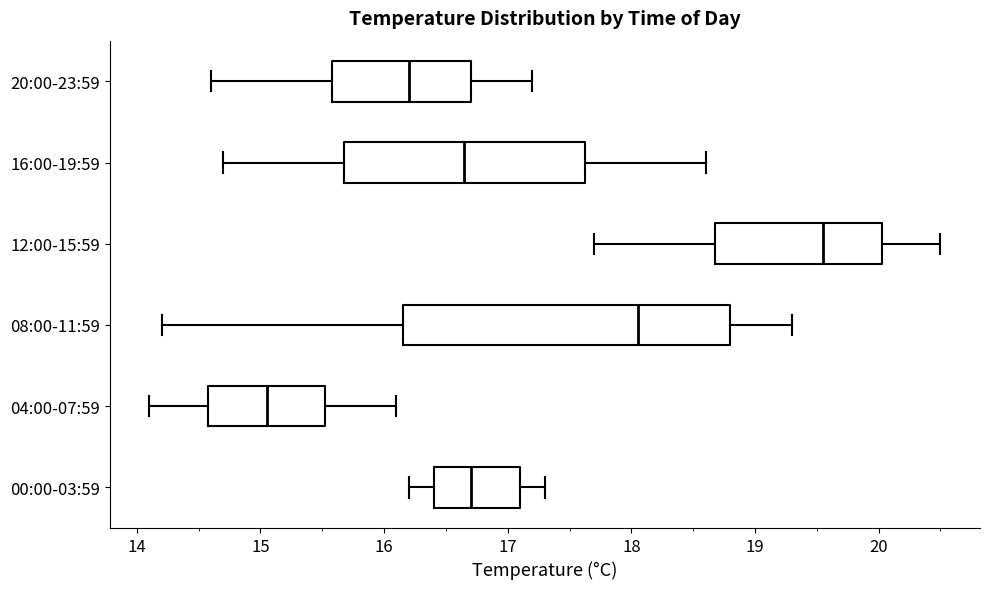

Comparing the boxes themselves (not the whiskers), which one is the widest?

08:00-11:59